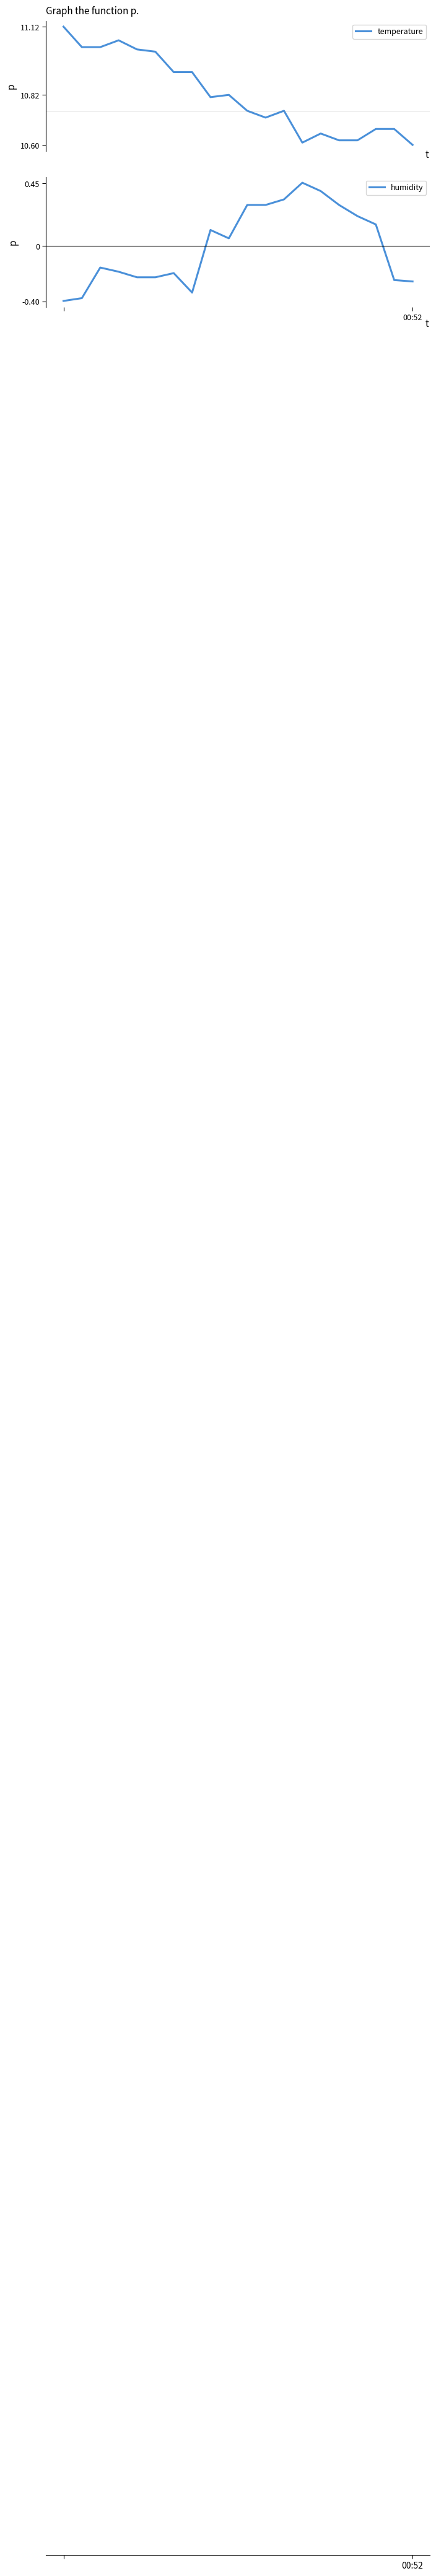

Which series has the largest range (max minus min)?

humidity